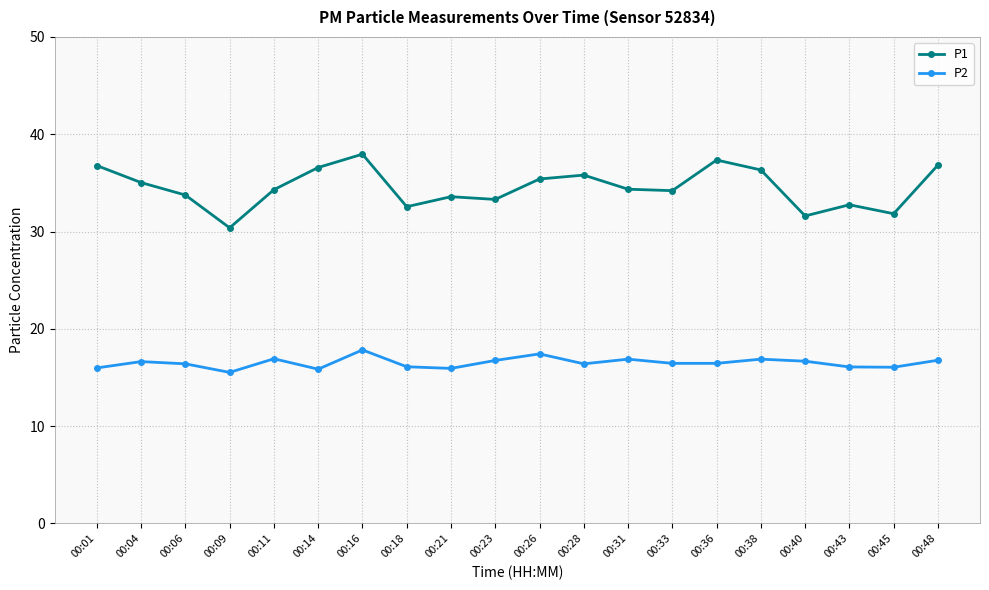

What is the sum of all P1 values?

690.6